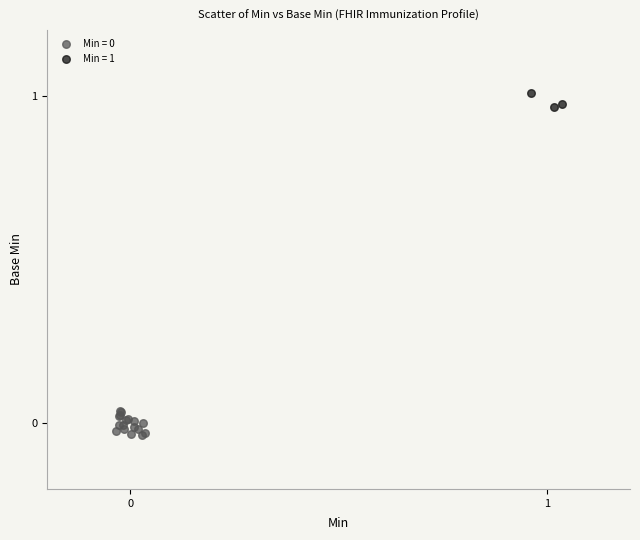

Which series reaches the maximum Y coordinate?

Min = 1